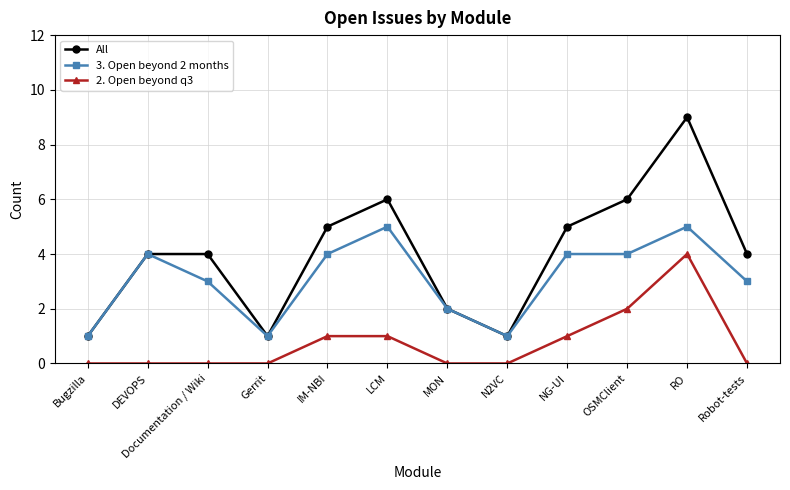

Rank the series by their average value, from lowest to highest.

2. Open beyond q3, 3. Open beyond 2 months, All